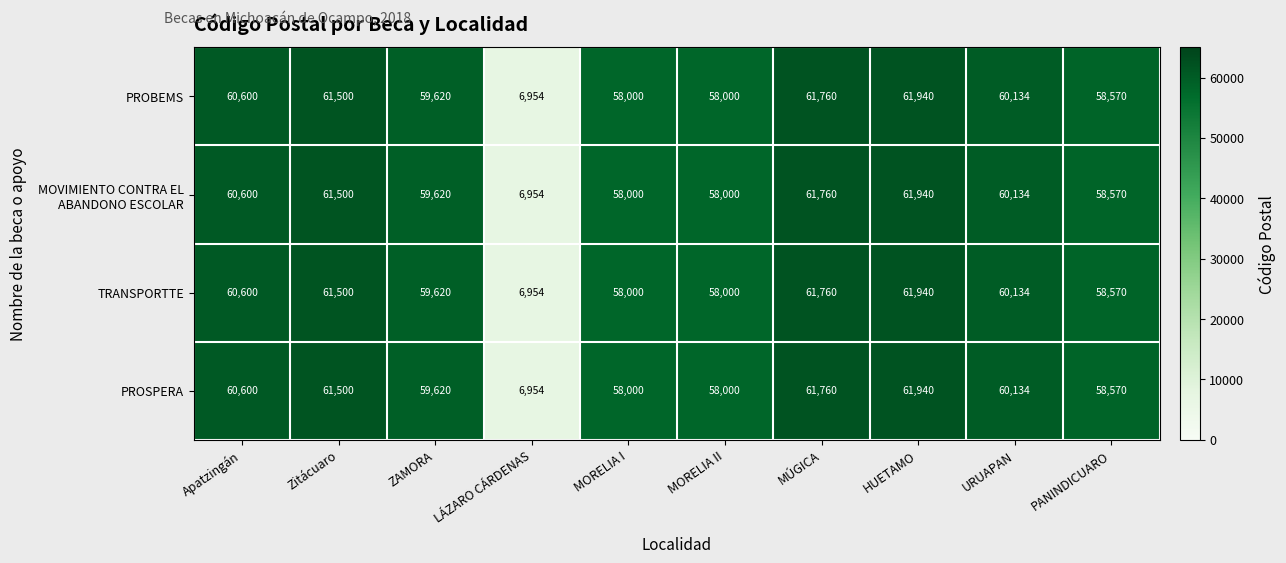

Count the number of categories in the chart.

10